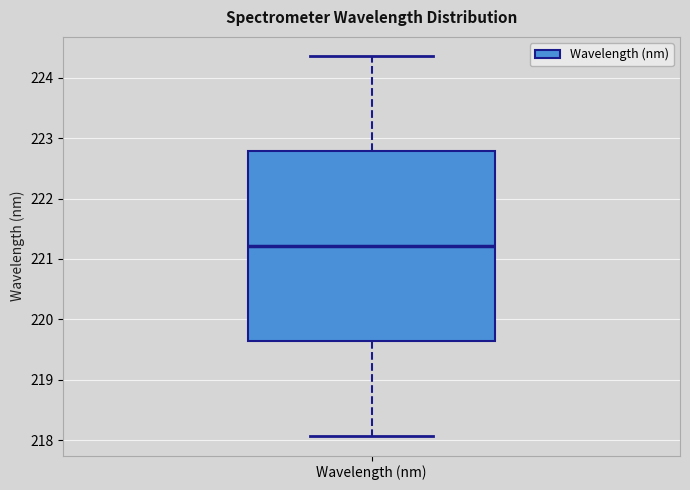

Where does the lower whisker of the box for Wavelength (nm) end on the y-axis? The values are not printed on the chart, so give them approximately, as read against the axis.

218.1